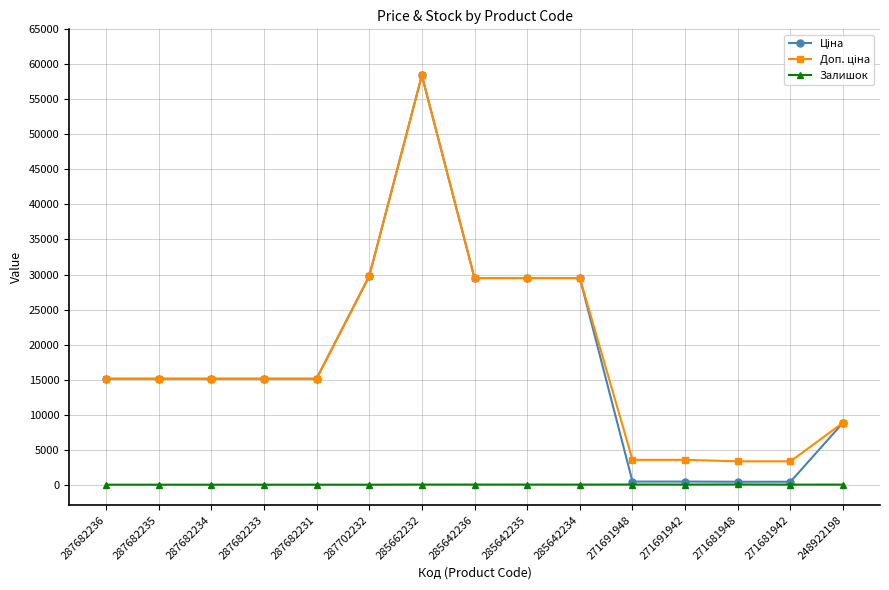

True or false: Залишок has more than 0 interior local peaks.

True